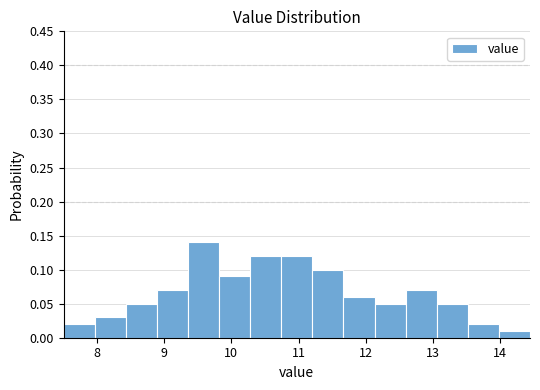

Which range on the x-axis has the tallest bar?

9.4 to 9.8